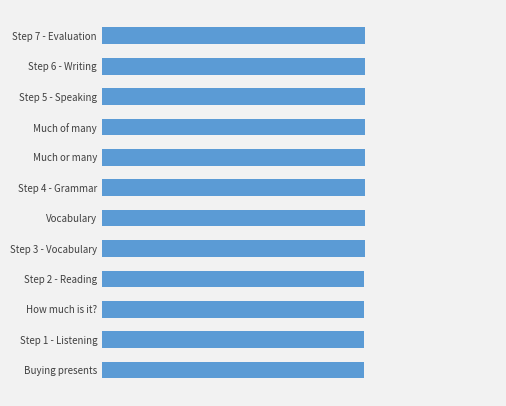

Are the bars horizontal?

Yes